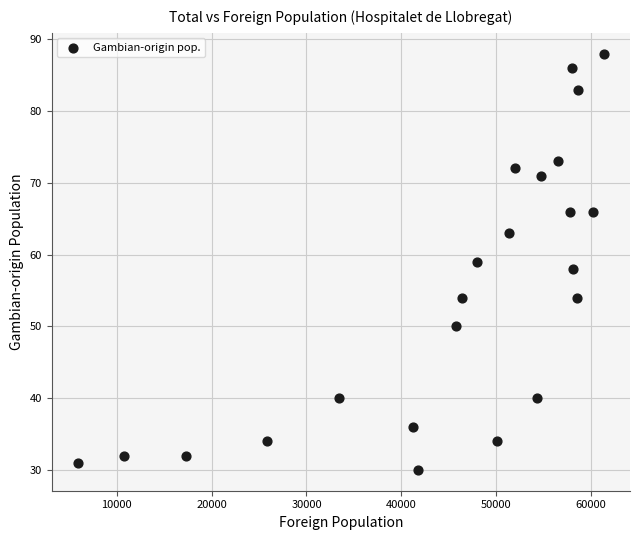

What is the range of X values (max minus min)?

55450